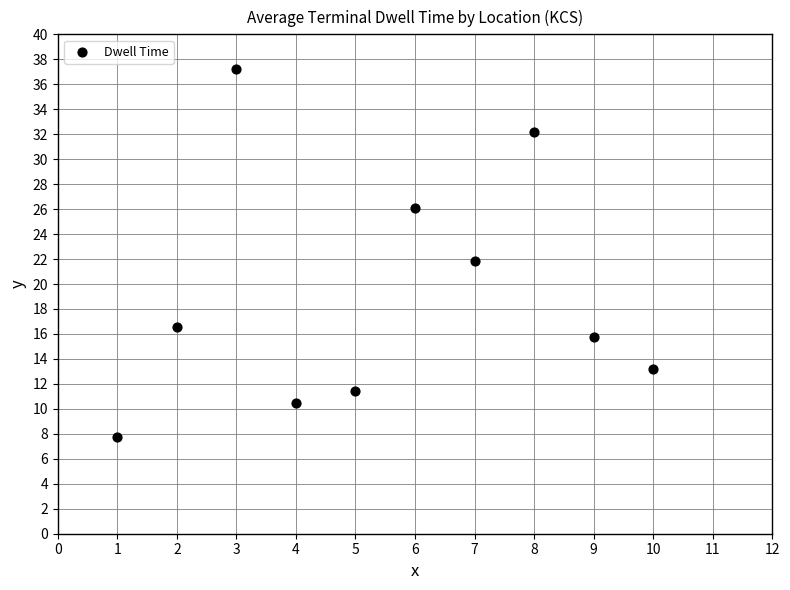

What is the average Y value?

19.3